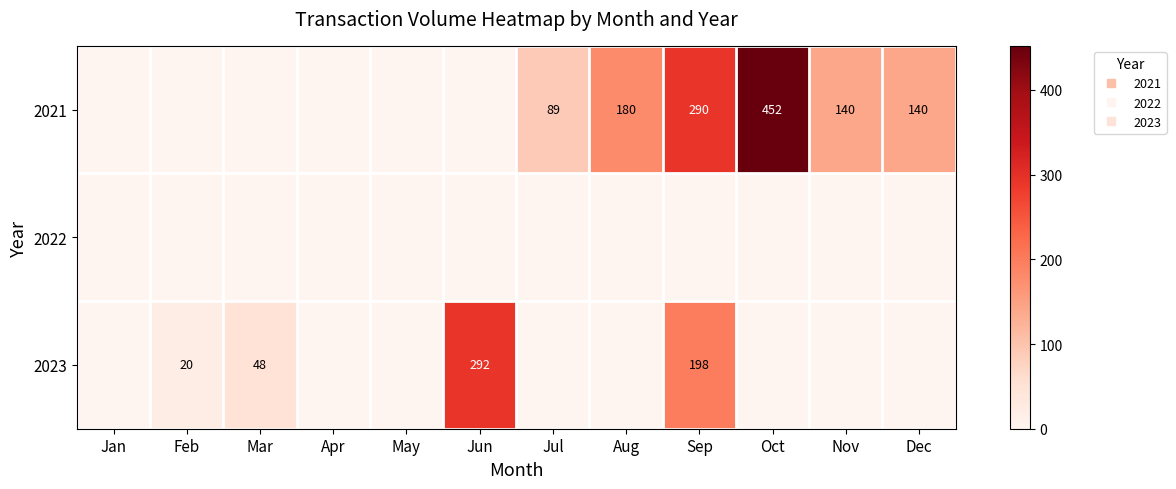

Between Jul and Dec, which series saw the biggest shift?

2021